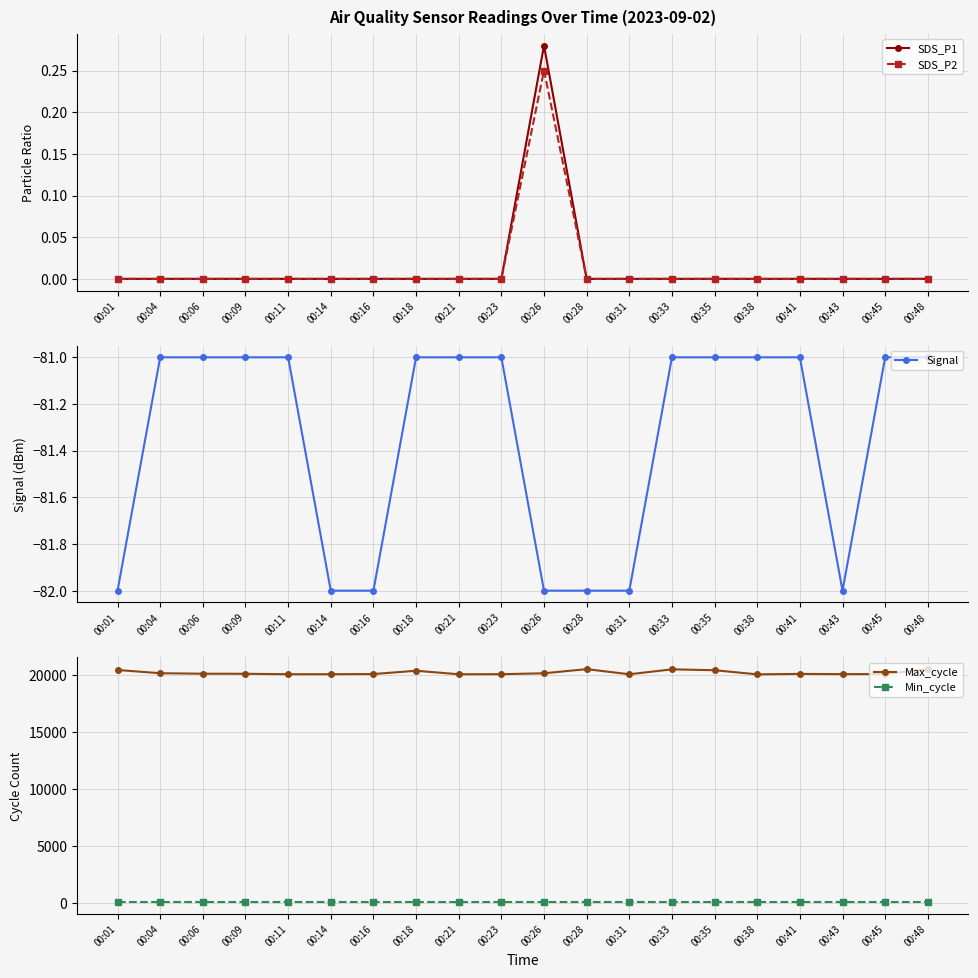

Is the value of Signal at 00:04 greater than the value of SDS_P2 at 00:48?

No